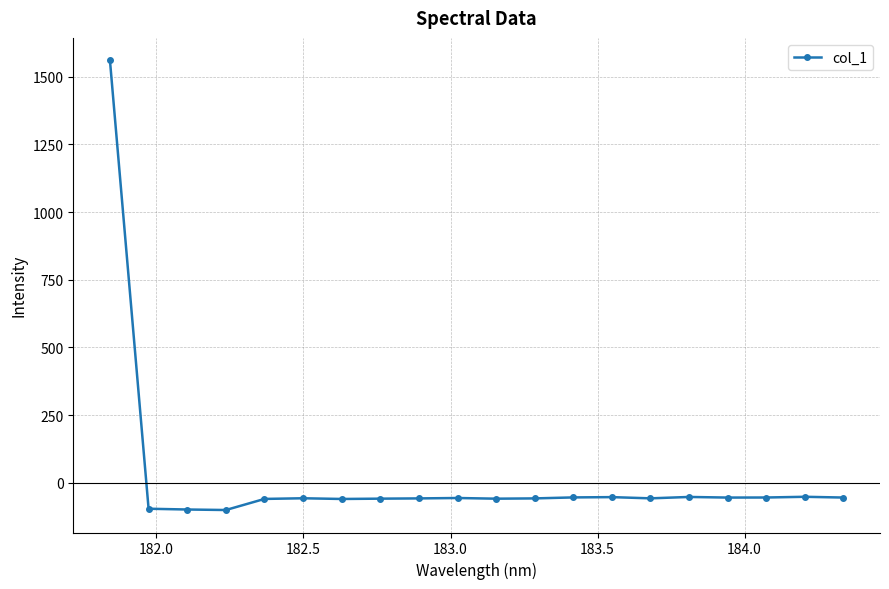

True or false: there are more than 1 points higher than both neighbors.

True